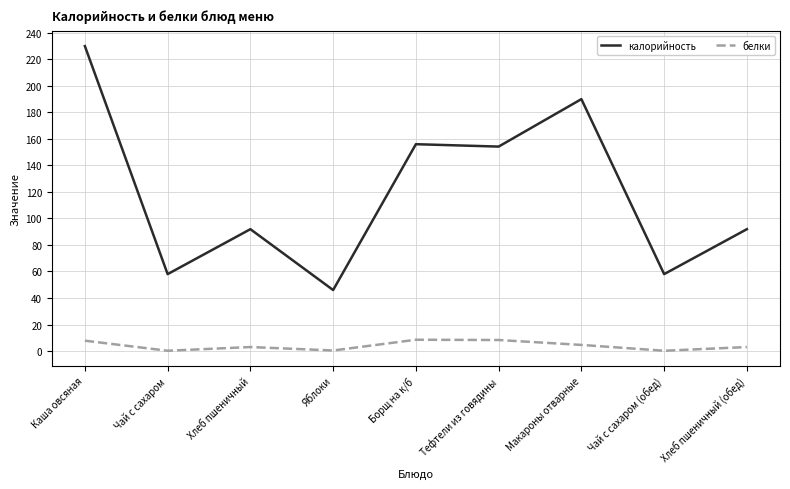

True or false: калорийность and белки intersect in this chart.

False